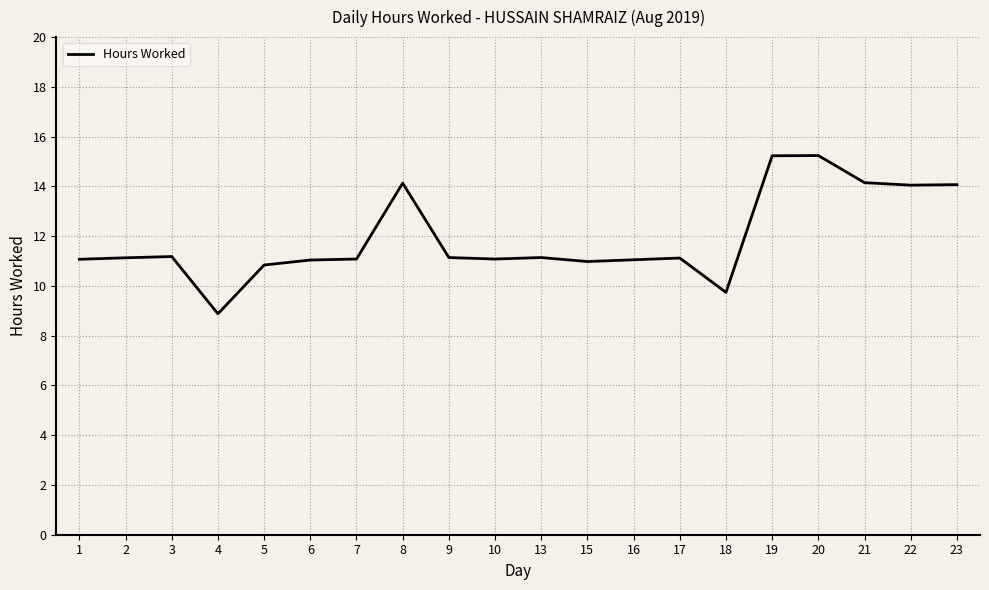

What is the smallest value displayed?

8.9